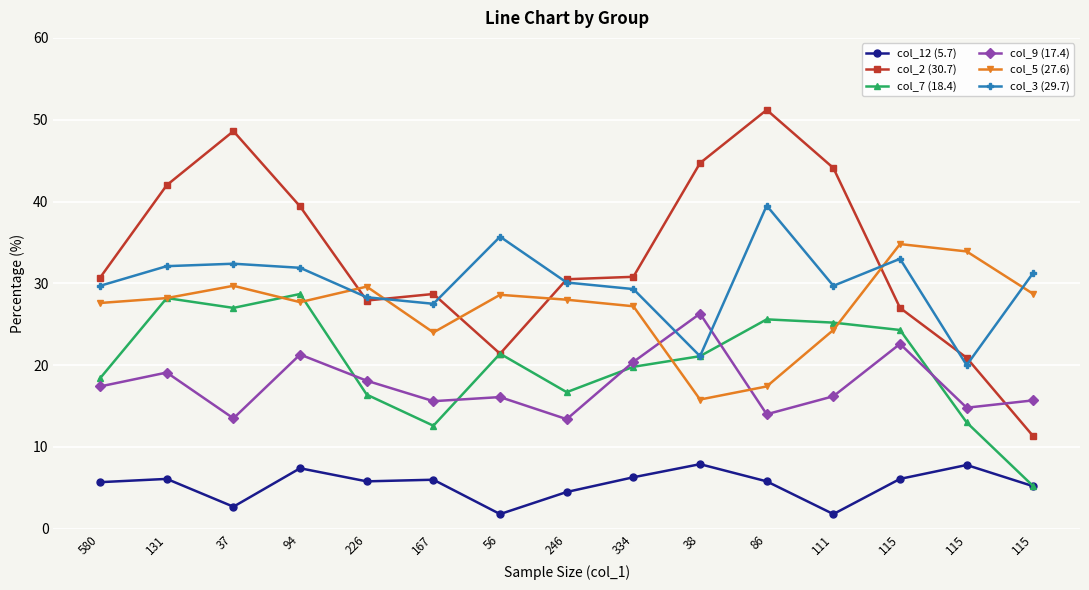

At which category does col_12 (5.7) reach its first local valley?

37